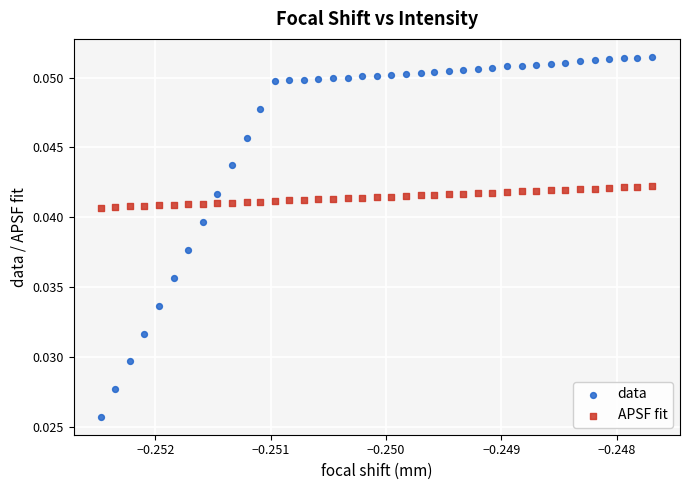

Which series contains the highest Y value?

data